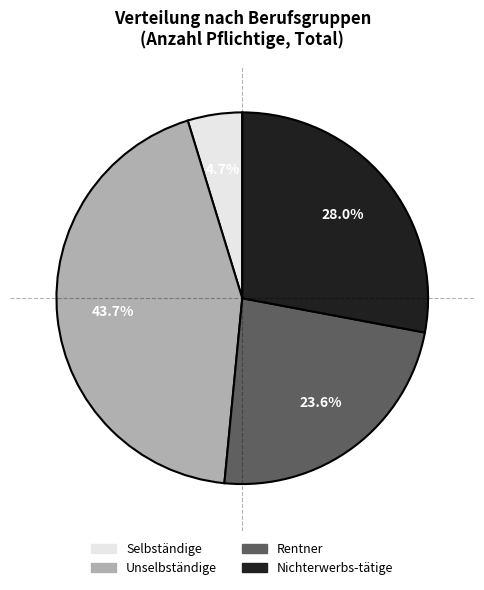

Which has a higher value, Nichterwerbs-tätige or Selbständige?

Nichterwerbs-tätige